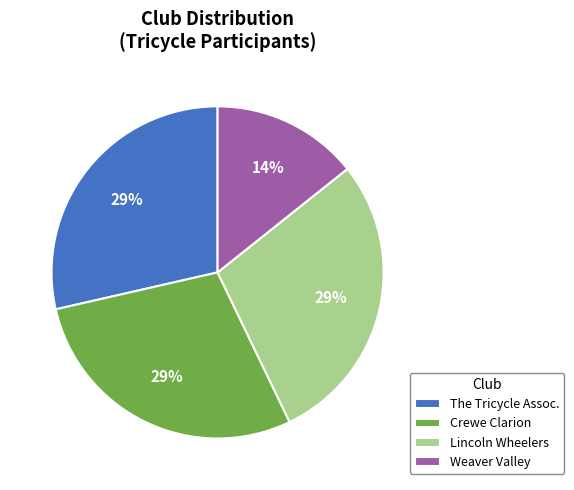

True or false: Weaver Valley accounts for 20% of the total.

False